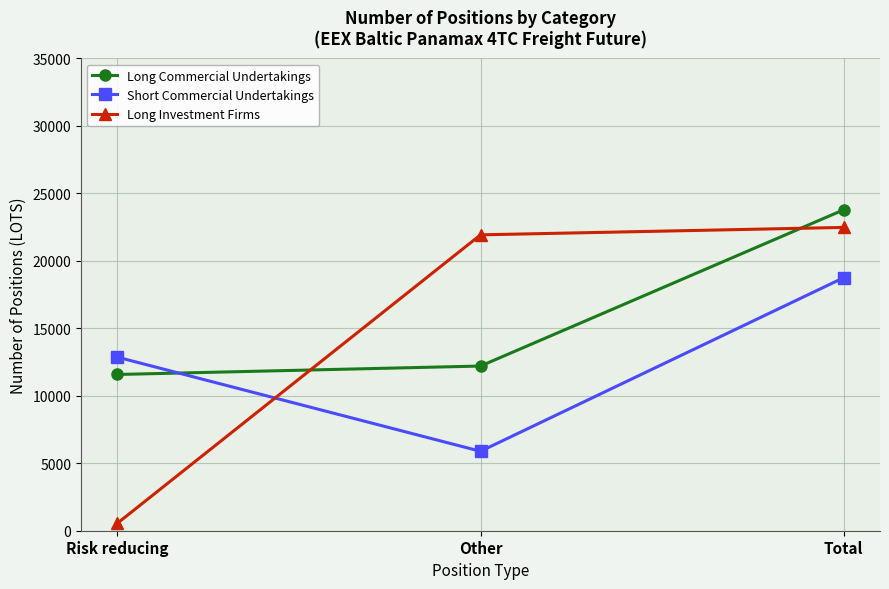

What is the sum of the Long Investment Firms values at Other and Total?

44392.1